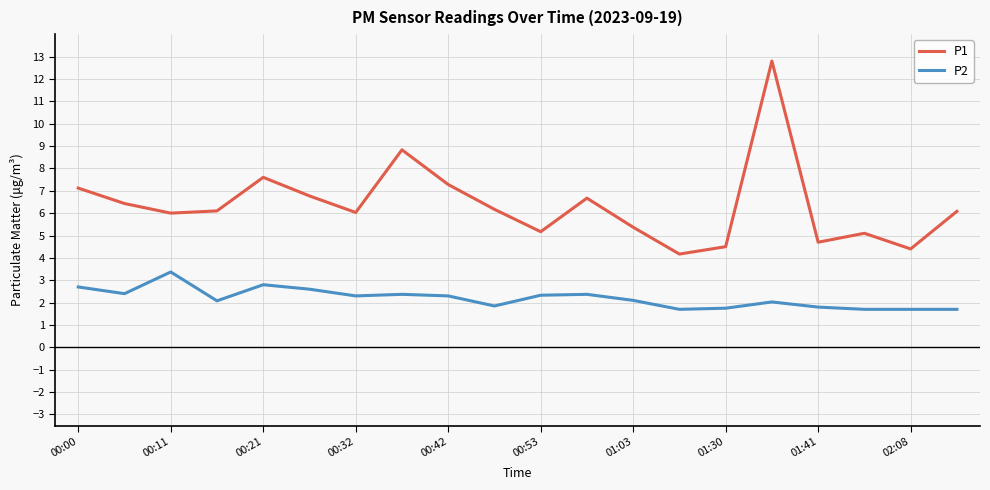

True or false: P1 and P2 intersect in this chart.

False